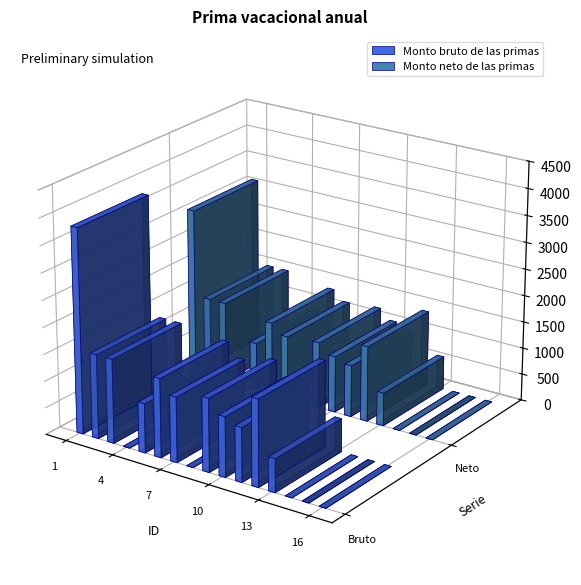

Which series has the largest range (max minus min)?

Monto bruto de las primas